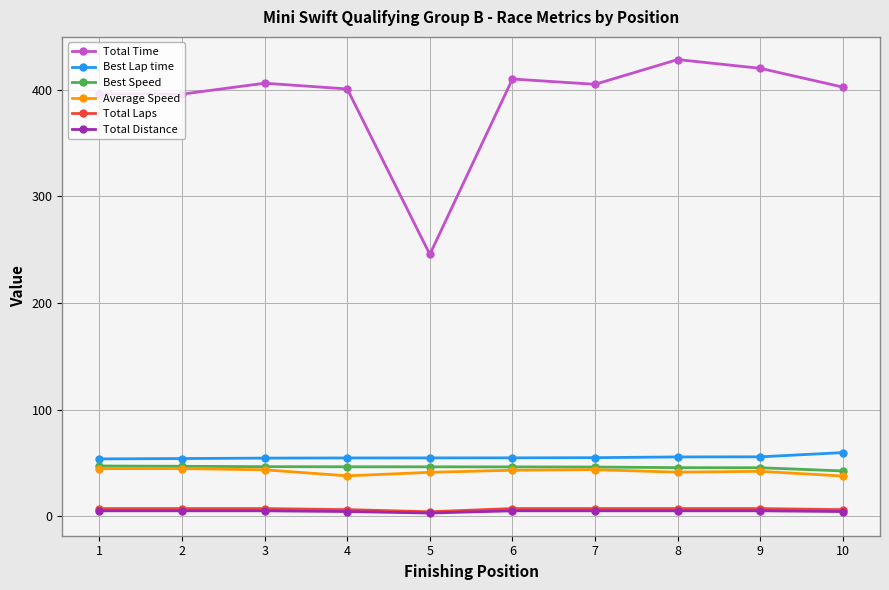

Is it true that Total Time equals 396.1 at 2?

True